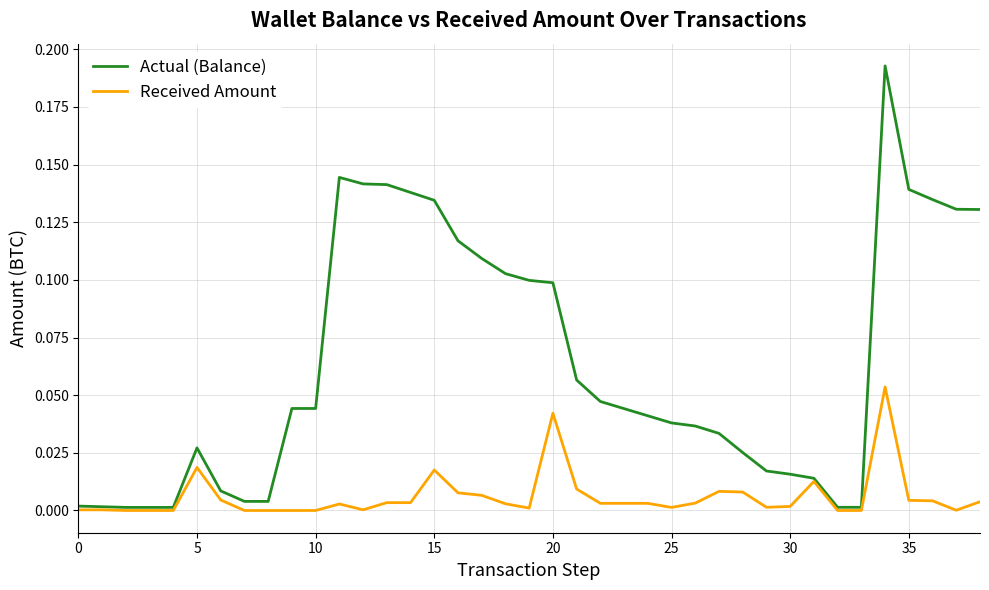

What are all the series names shown in the legend?

Actual (Balance), Received Amount